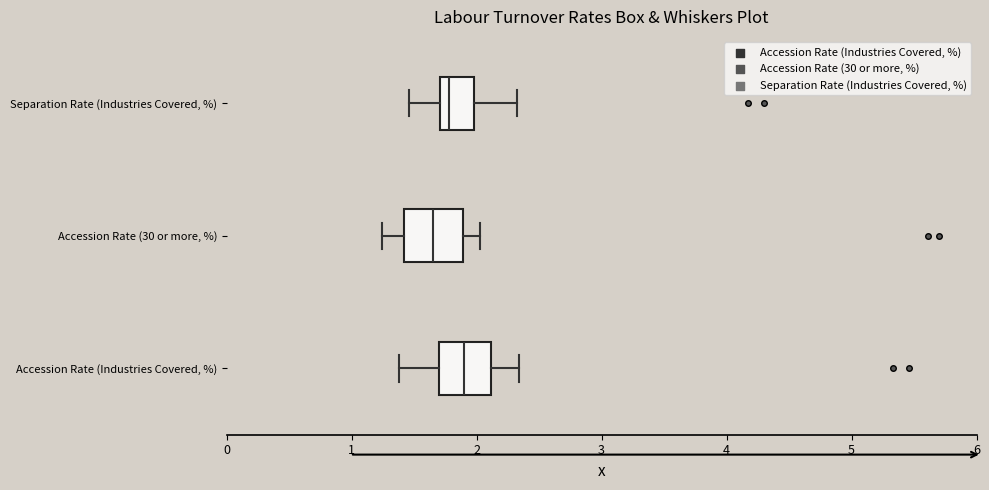

Which box's median line is the furthest to the right?

Accession Rate (Industries Covered, %)